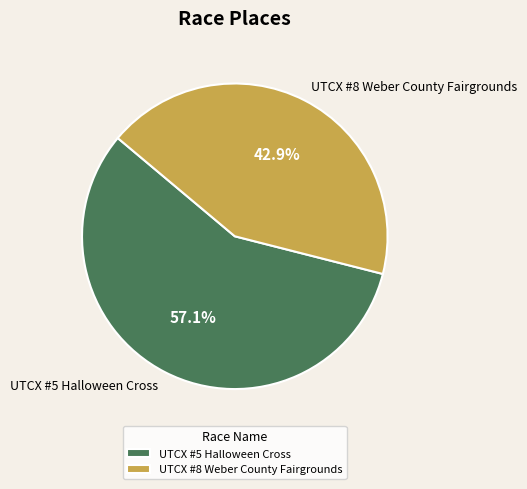

Do UTCX #5 Halloween Cross and UTCX #8 Weber County Fairgrounds together represent more than half of the pie?

Yes